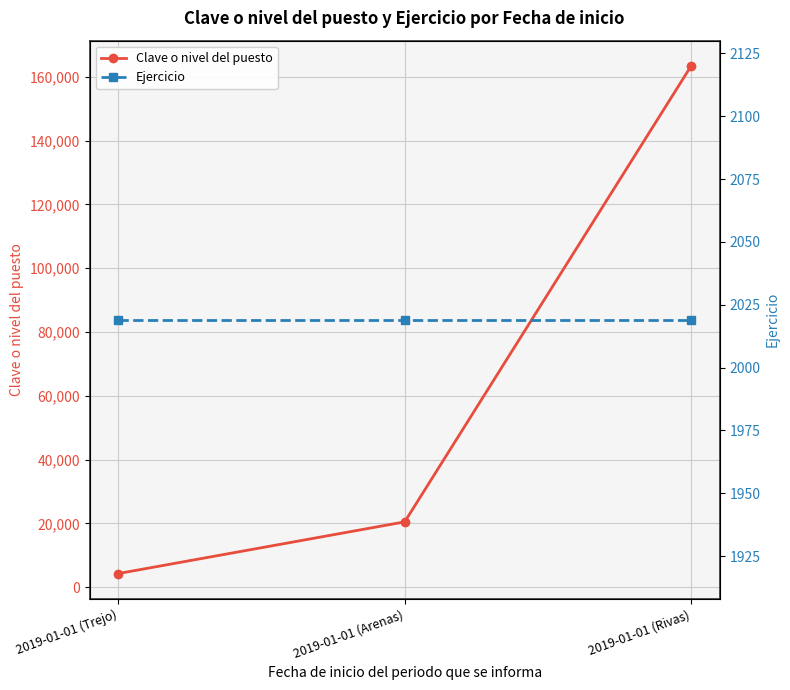

Which category has the lowest value in the Ejercicio series?

2019-01-01 (Trejo)